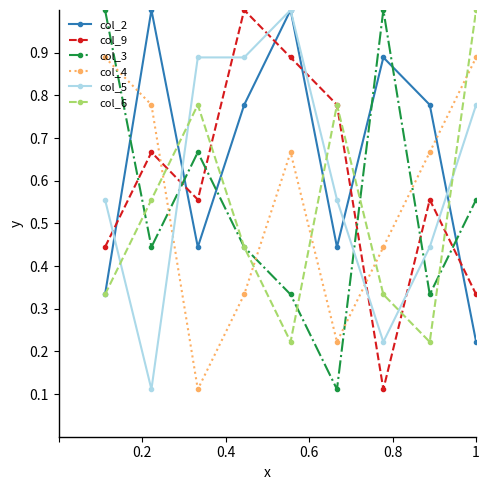

True or false: col_9 and col_4 cross at least once.

True